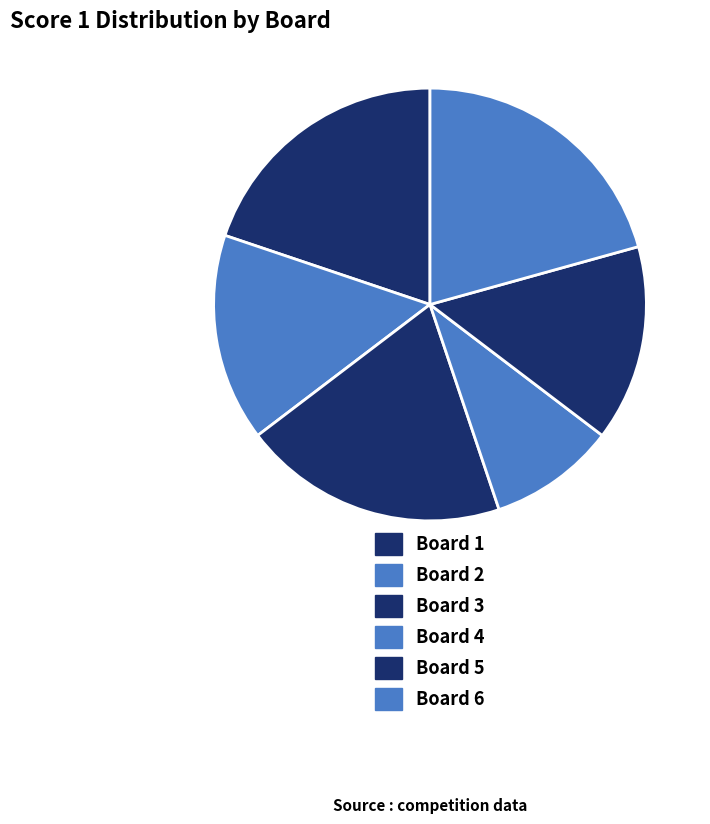

How many segments does this pie chart have?

6